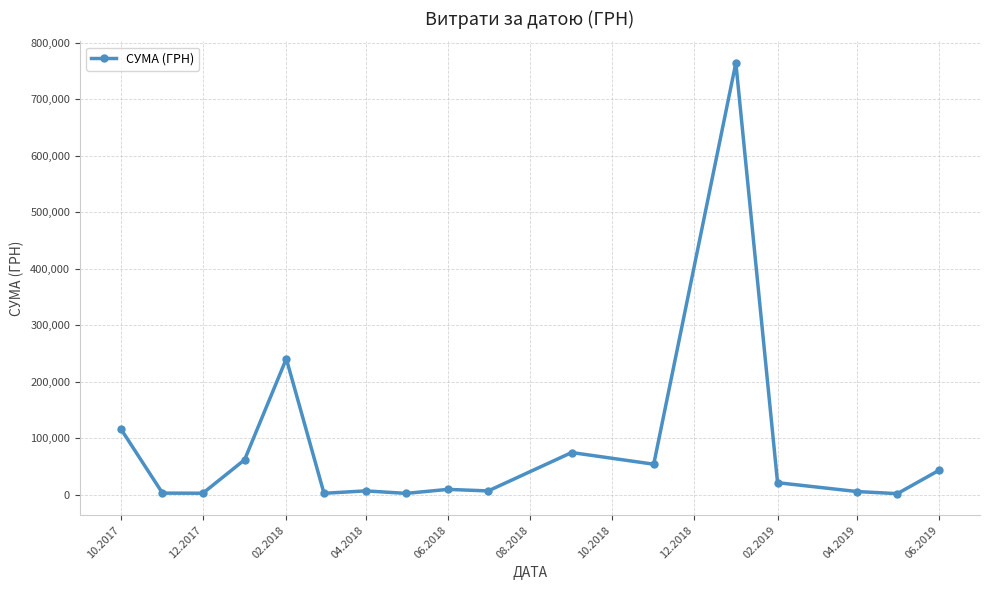

What is the value of the 5th point from the left?

240317.6